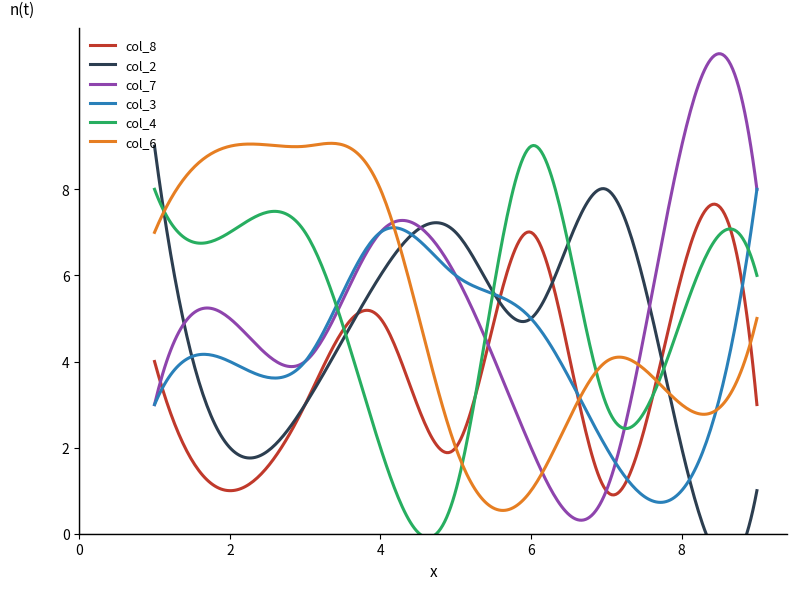

What is the spread (max minus min) of values at 3?

6